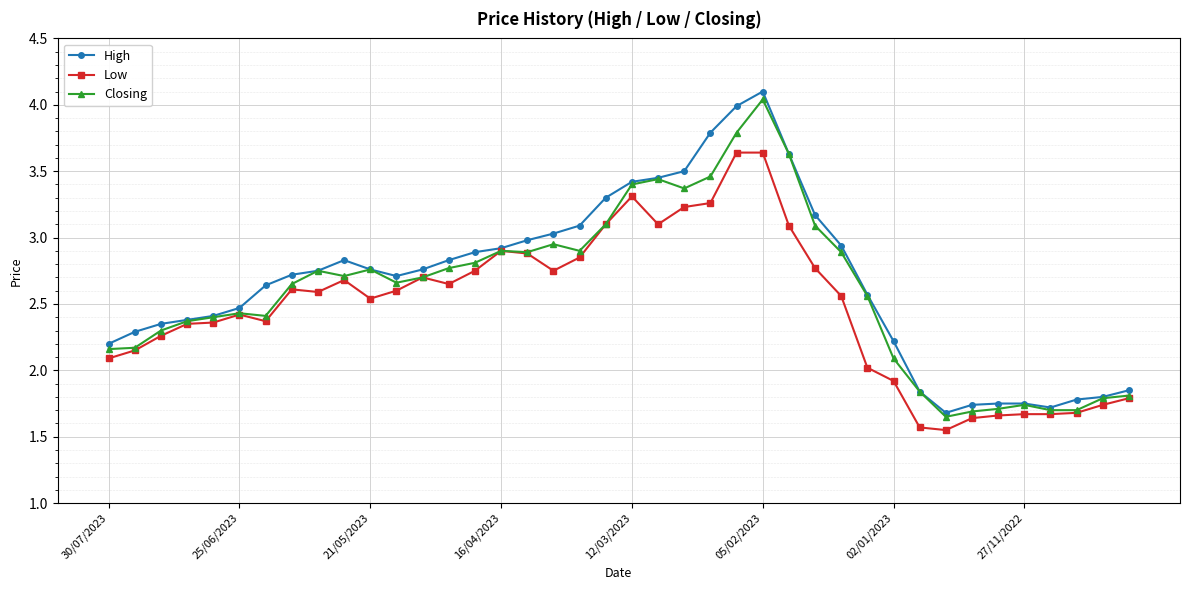

What is the highest value of the High series?

4.1